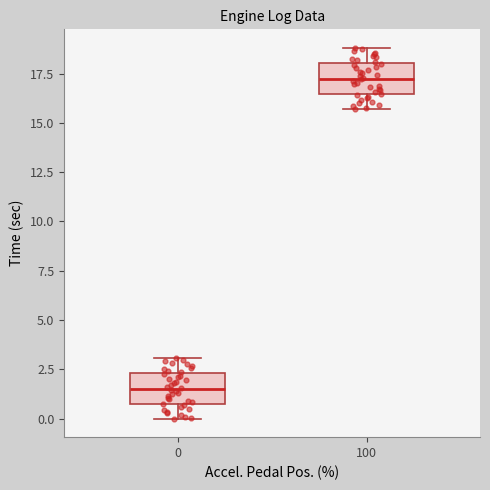

Where does the upper whisker of the box at x = 100 end on the y-axis? The values are not printed on the chart, so give them approximately, as read against the axis.

19.0